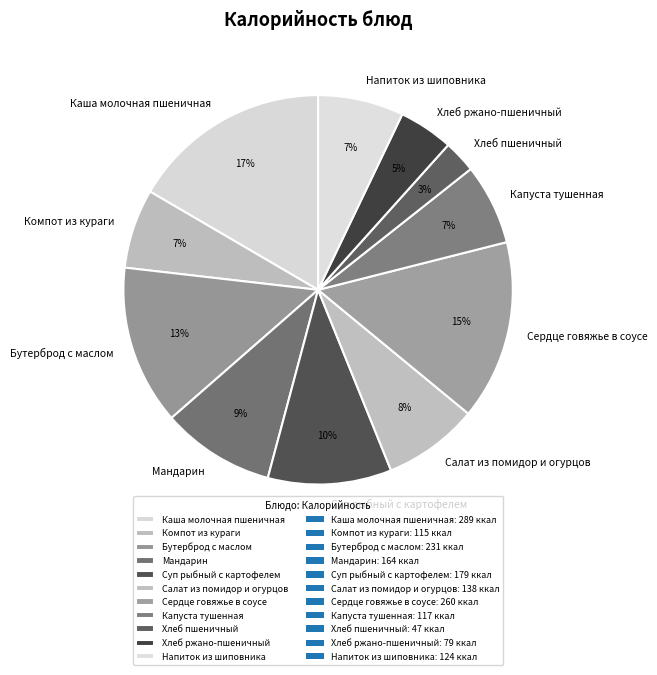

True or false: Хлеб ржано-пшеничный accounts for 5% of the total.

True